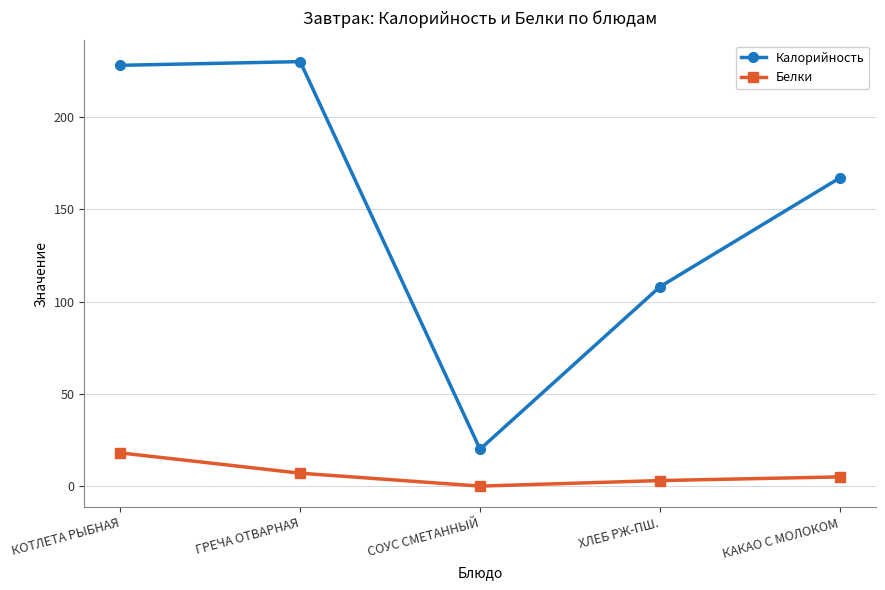

What is the sum of the Белки values at ХЛЕБ РЖ-ПШ. and ГРЕЧА ОТВАРНАЯ?

10